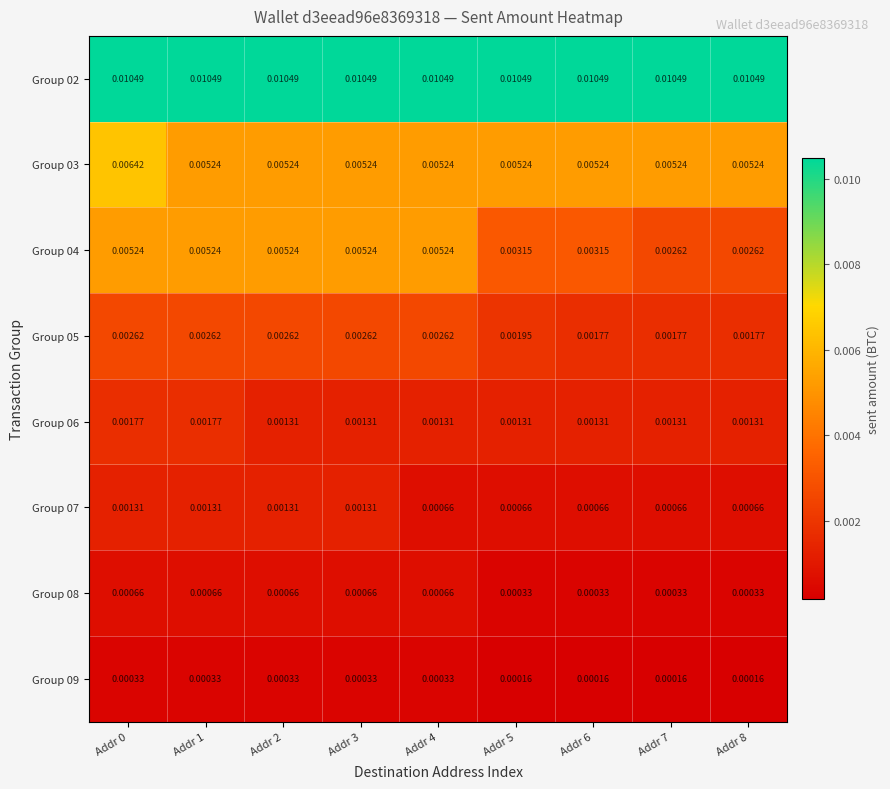

Is the value of Group 06 at Addr 0 greater than the value of Group 03 at Addr 8?

No